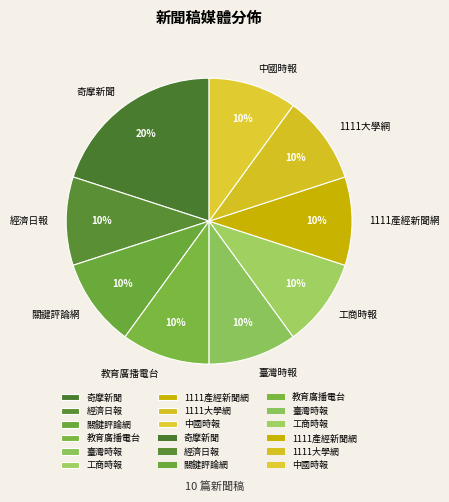

True or false: 臺灣時報 accounts for 18% of the total.

False